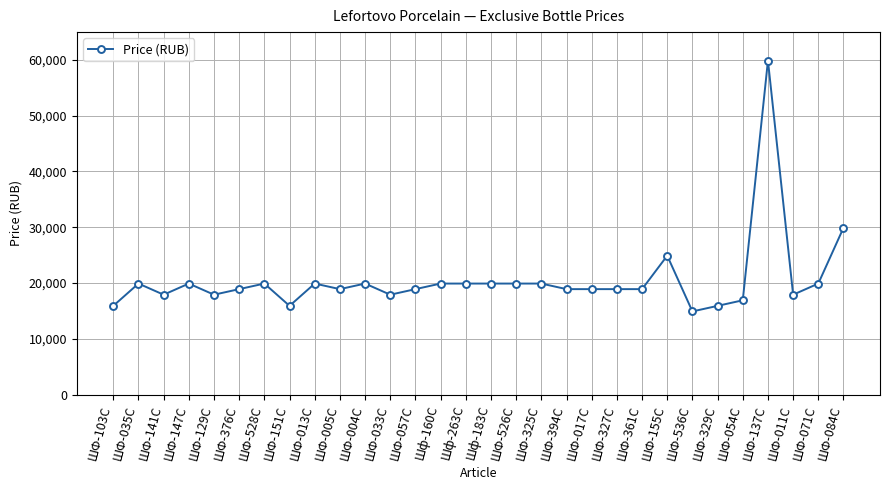

Read the value at ШФ-013С.

19900